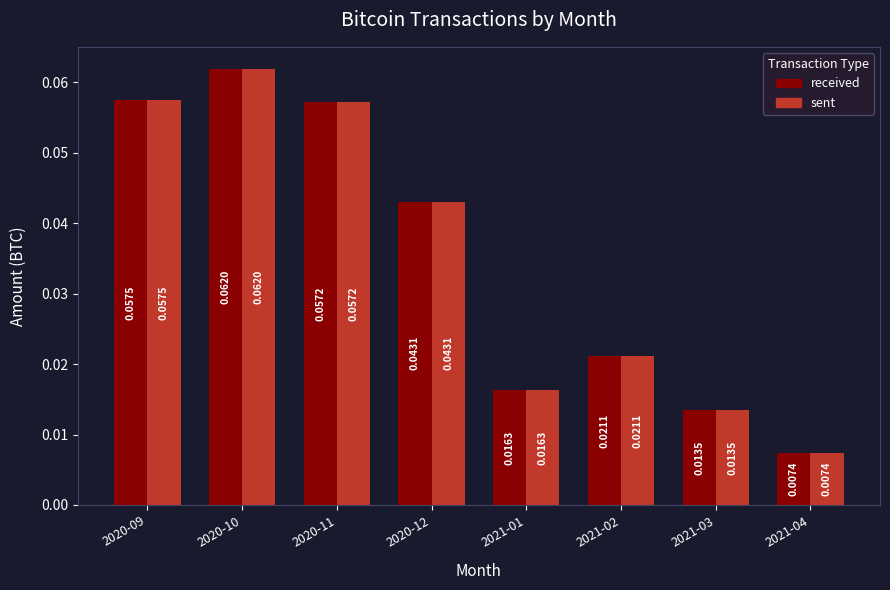

What is the sum of all received values?

0.3